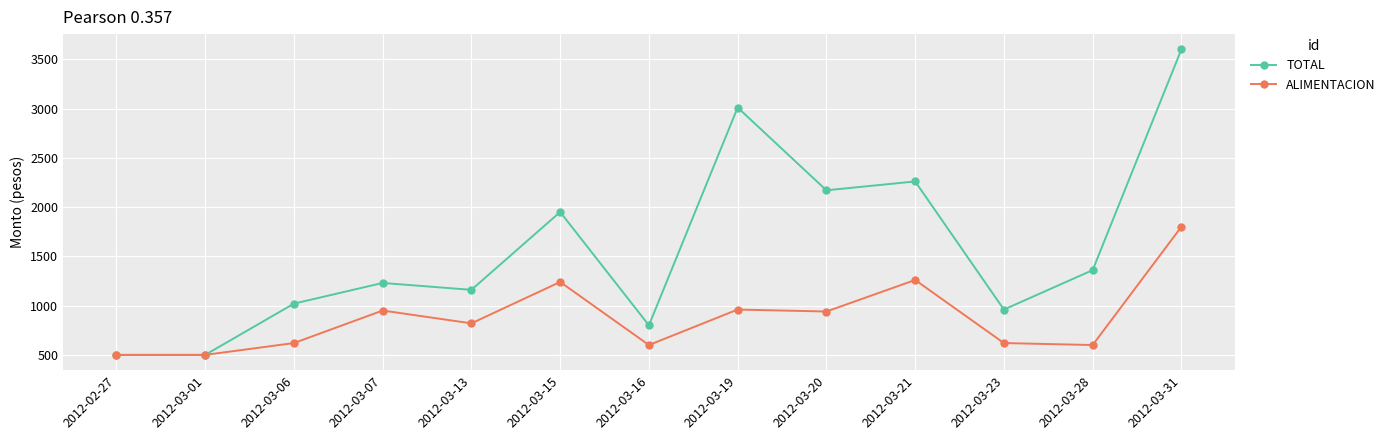

True or false: ALIMENTACION has more than 2 points higher than both neighbors.

True